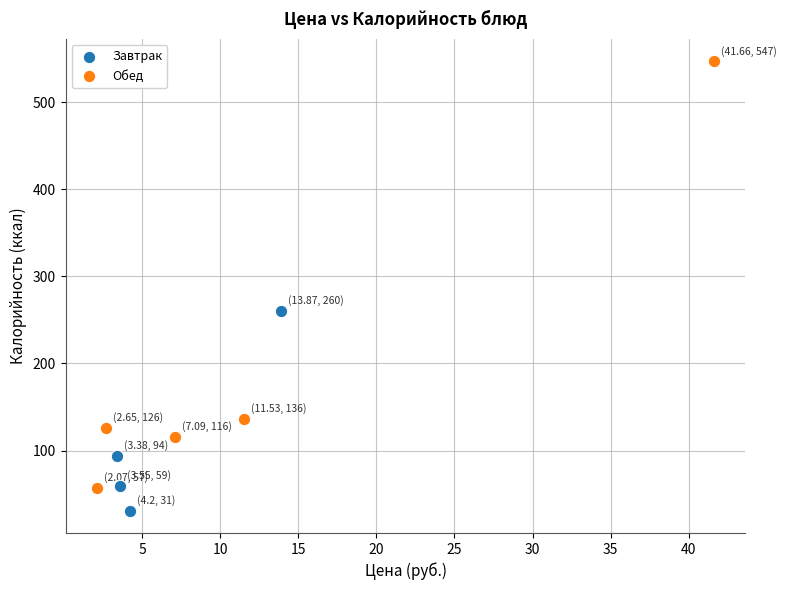

Which series reaches the minimum Y coordinate?

Завтрак